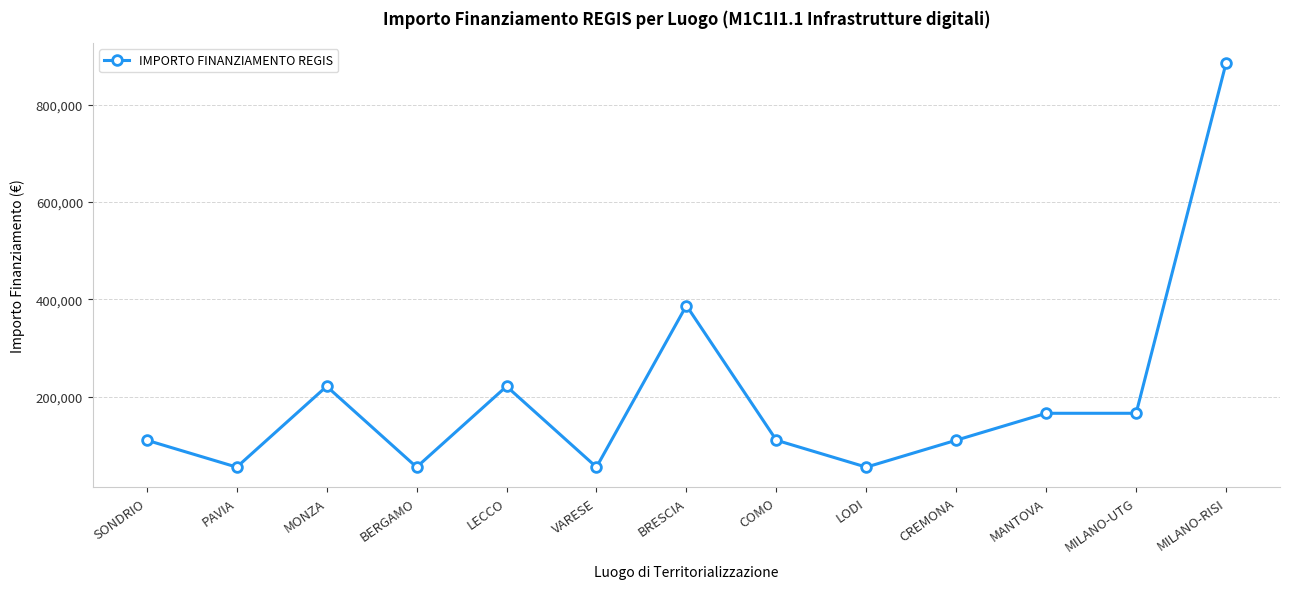

What is the maximum value shown in the chart?

885088